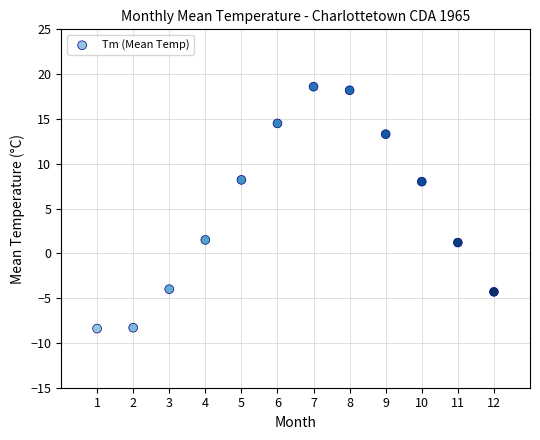

What is the range of X values (max minus min)?

11.0